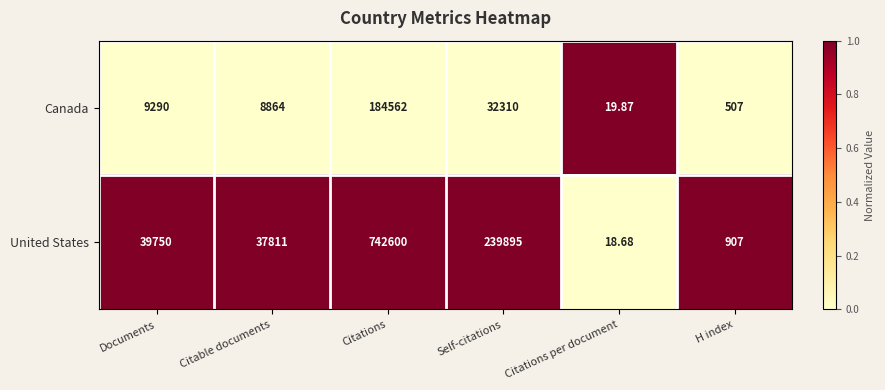

Rank the series at Citations per document from lowest to highest value.

United States, Canada